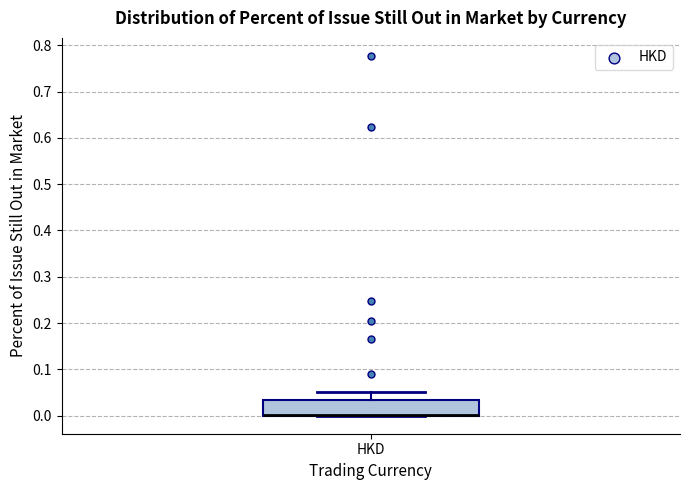

Read this box plot against the y-axis: the position of the median line, the range covered by the box, and the ends of both whiskers. The values are not printed on the chart, so give them approximately, as read against the axis.

median 0.00 (drawn on the box's lower edge), box 0.00 to 0.04, whiskers 0.00 to 0.05